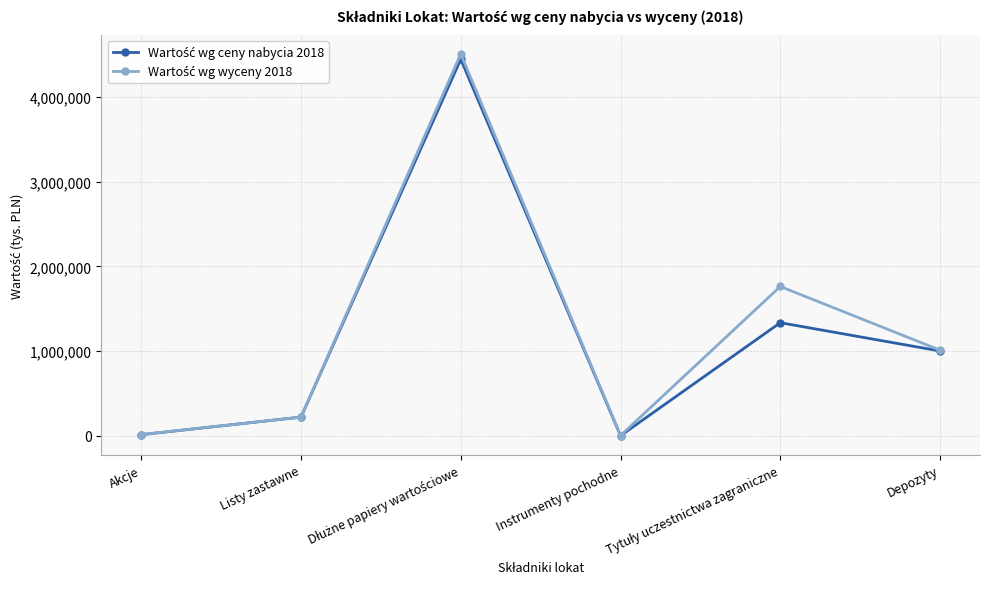

What is the label of the 2nd point from the left?

Listy zastawne